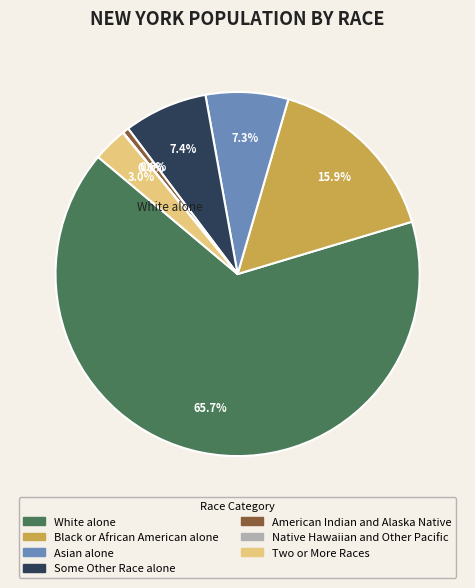

What is the total percentage of White alone and Two or More Races?

68.8%